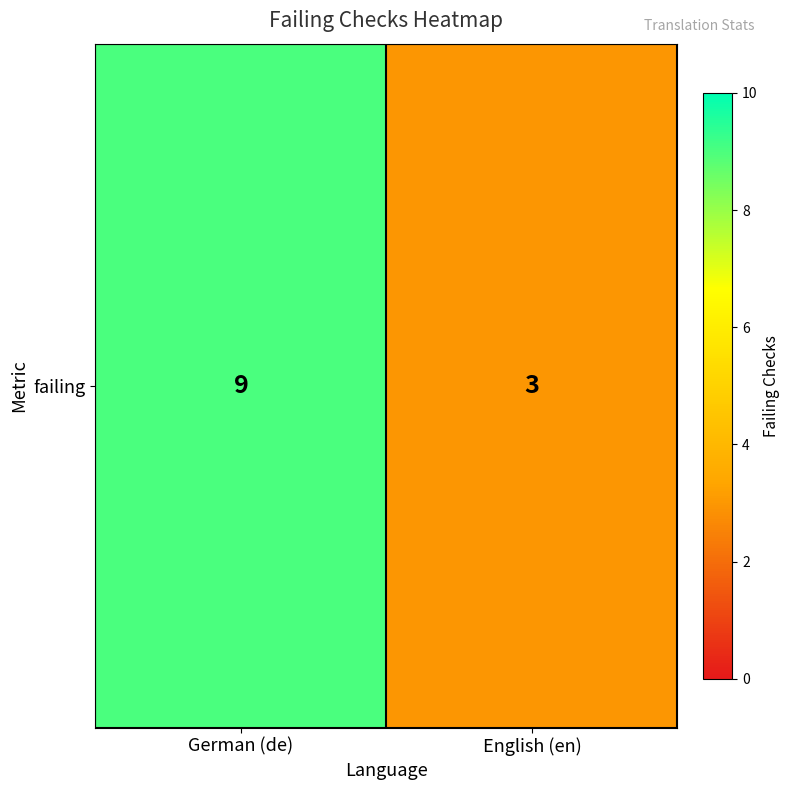

Rank the categories by value from highest to lowest.

German (de), English (en)